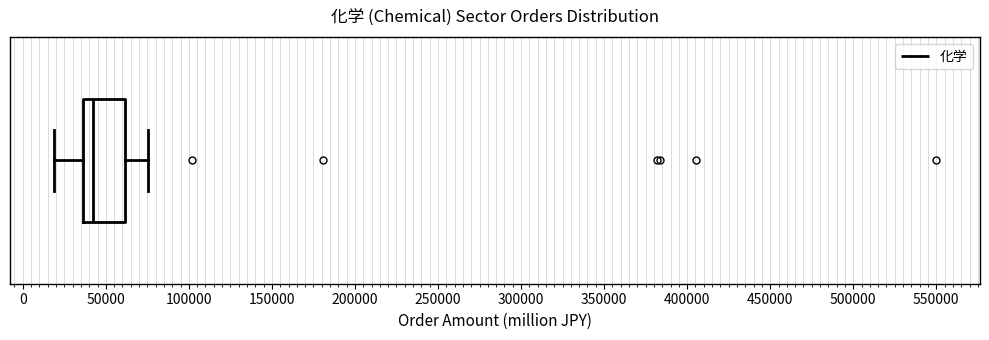

Where does the median line of the box sit on the x-axis? The values are not printed on the chart, so give them approximately, as read against the axis.

40000